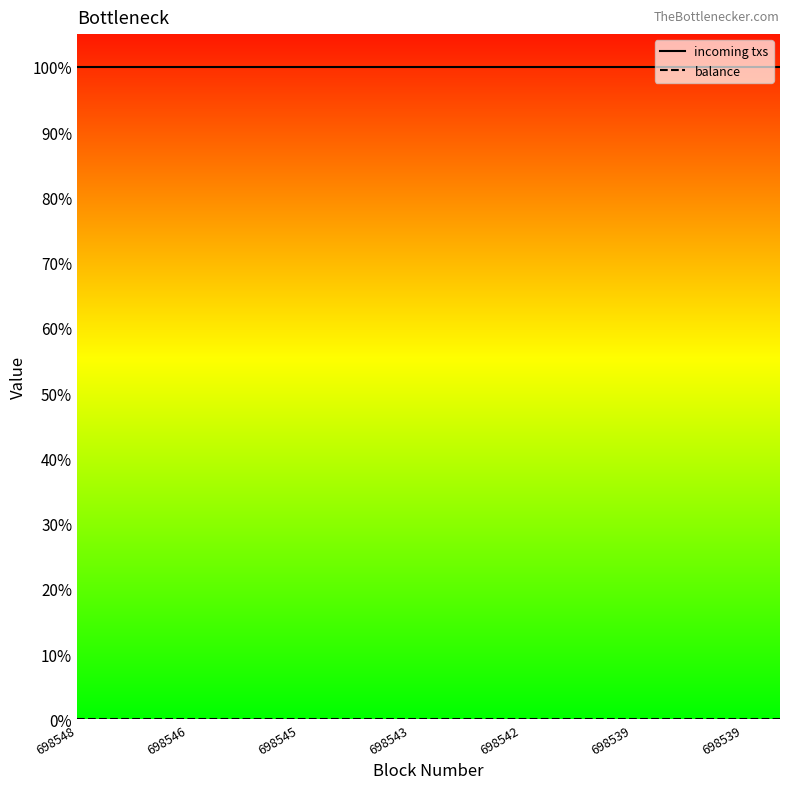

Is this an area chart (filled region under the line)?

No